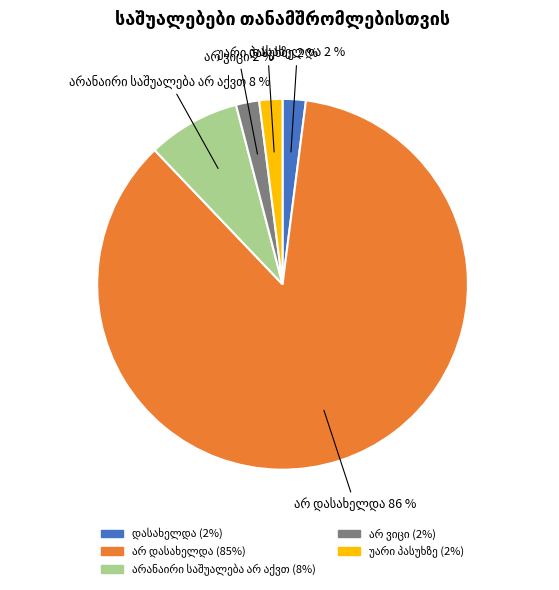

How many segments does this pie chart have?

5